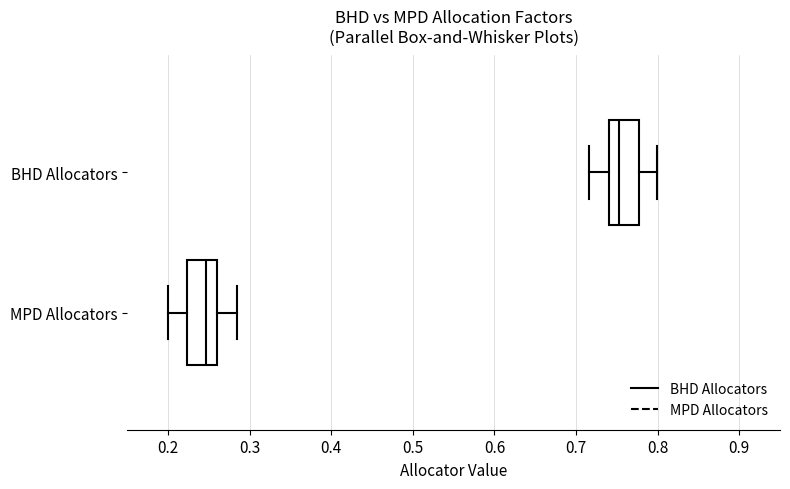

Where does the right whisker of the box for MPD Allocators end on the x-axis? The values are not printed on the chart, so give them approximately, as read against the axis.

0.28